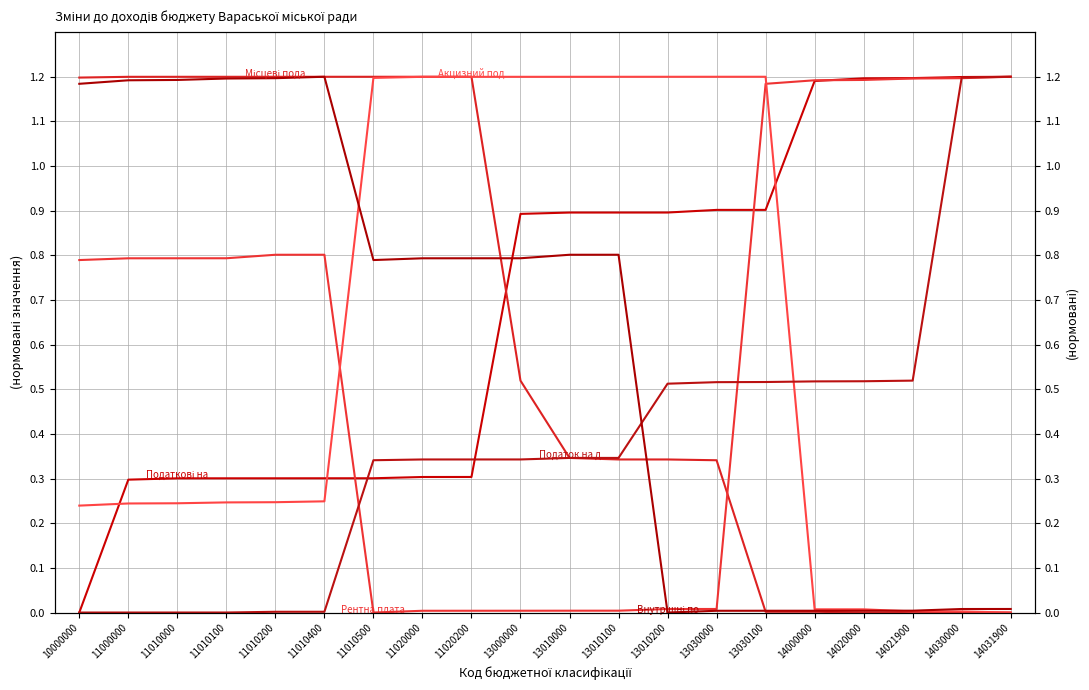

At which category does Місцеві податки reach its first local peak?

11020200